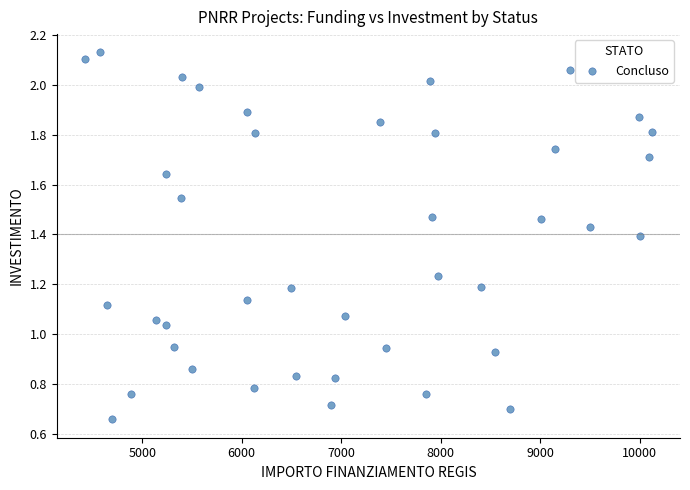

What is the range of X values (max minus min)?

5696.0